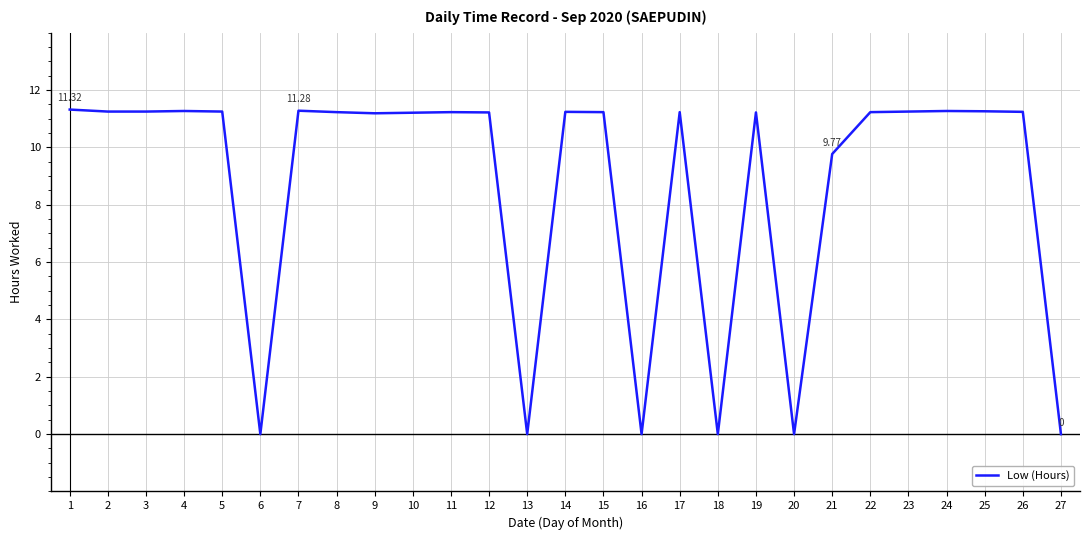

Read the value at 22.

11.2